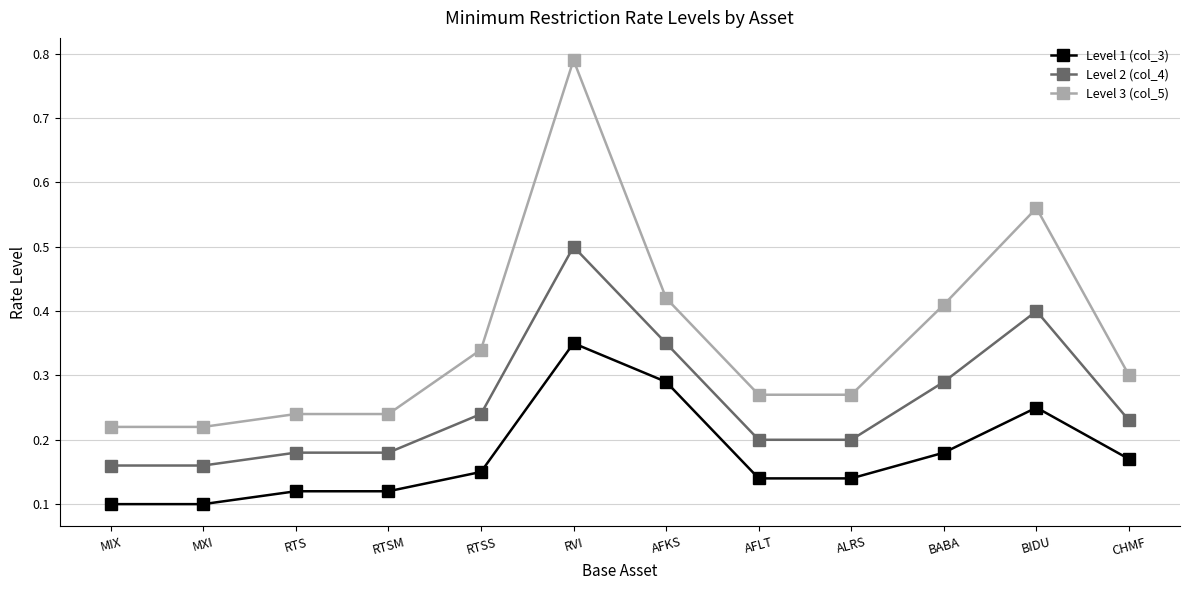

True or false: Level 1 (col_3) and Level 2 (col_4) cross at least once.

False